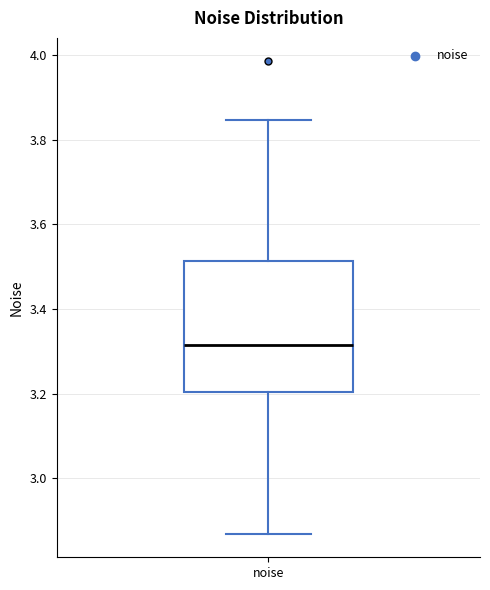

Where does the median line of the box for noise sit on the y-axis? The values are not printed on the chart, so give them approximately, as read against the axis.

3.32